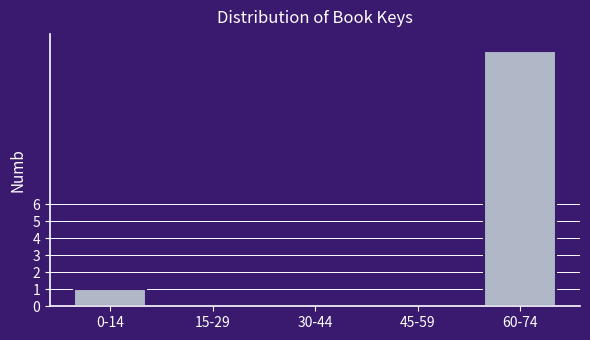

Reading left to right, list all the values displayed in this chart.

0-14=1	15-29=0	30-44=0	45-59=0	60-74=15